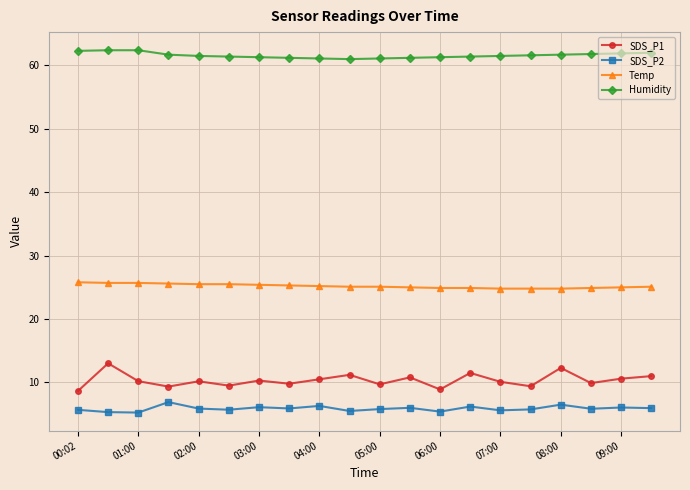

Rank the series by their maximum value, from lowest to highest.

SDS_P2, SDS_P1, Temp, Humidity